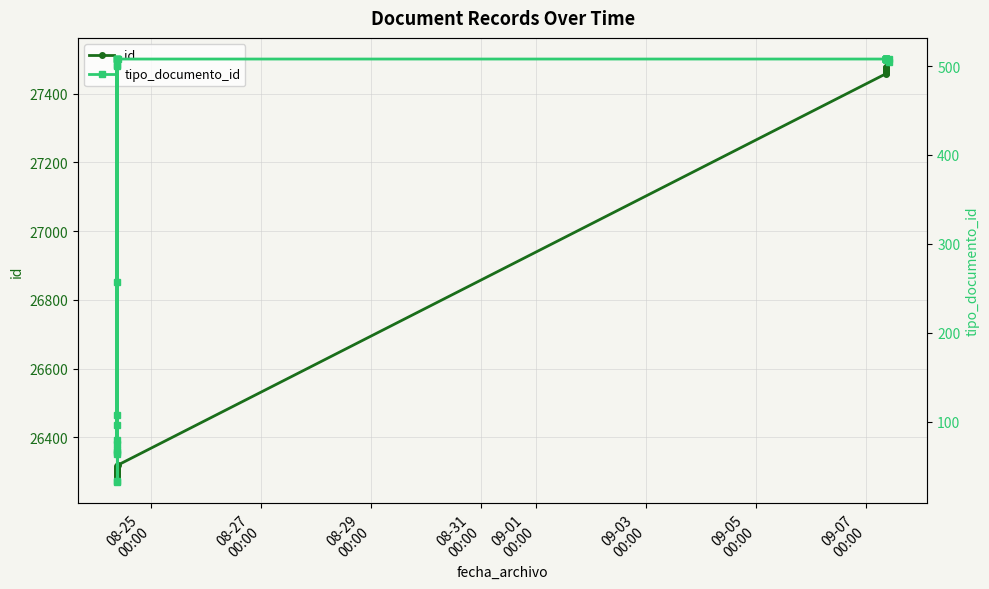

What is the difference between the second highest and second lowest values in the id series?

1228